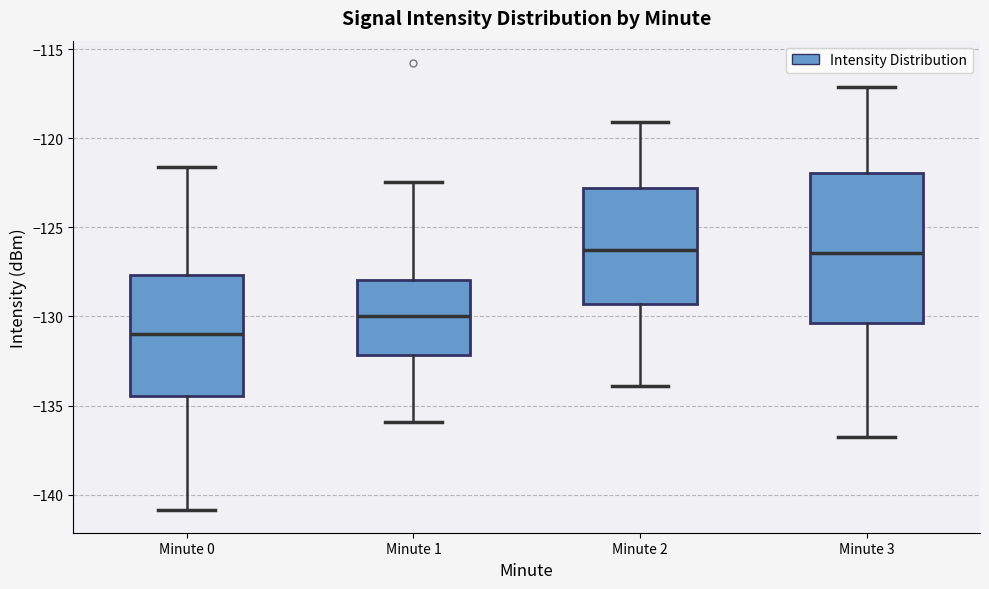

Reading left to right, transcribe this box plot: for each box, give where its median line is, the range the box spans, and where its two whiskers end, as read against the y-axis. The values are not printed on the chart, so give them approximately, as read against the axis.

Minute 0: median -131.0, box -134.5 to -127.5, whiskers -141.0 to -121.5
Minute 1: median -130.0, box -132.0 to -128.0, whiskers -136.0 to -122.5
Minute 2: median -126.5, box -129.5 to -123.0, whiskers -134.0 to -119.0
Minute 3: median -126.5, box -130.5 to -122.0, whiskers -137.0 to -117.0